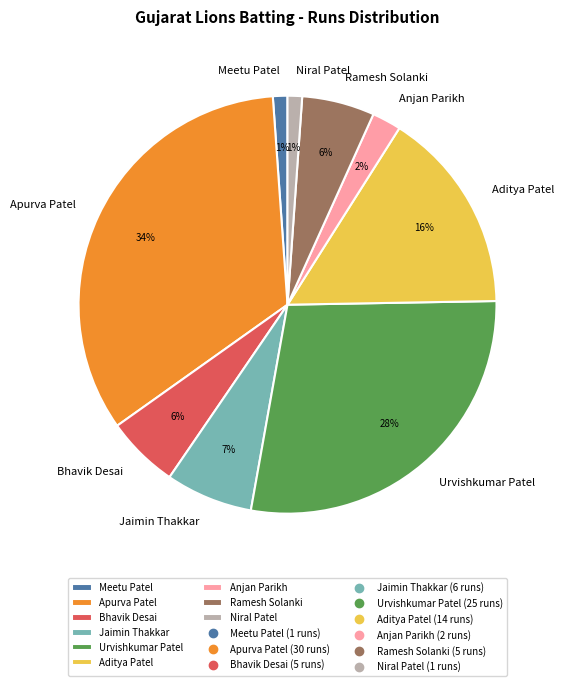

Count the number of slices in the pie.

9